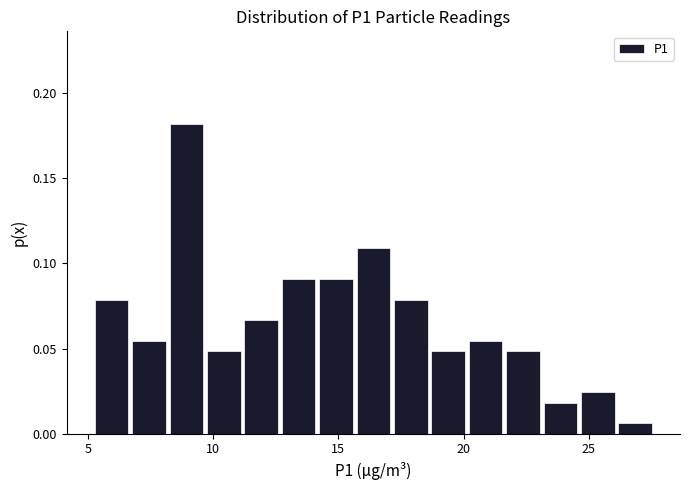

Read against the x-axis, roughly where is the centre of the tallest bar?

9.0